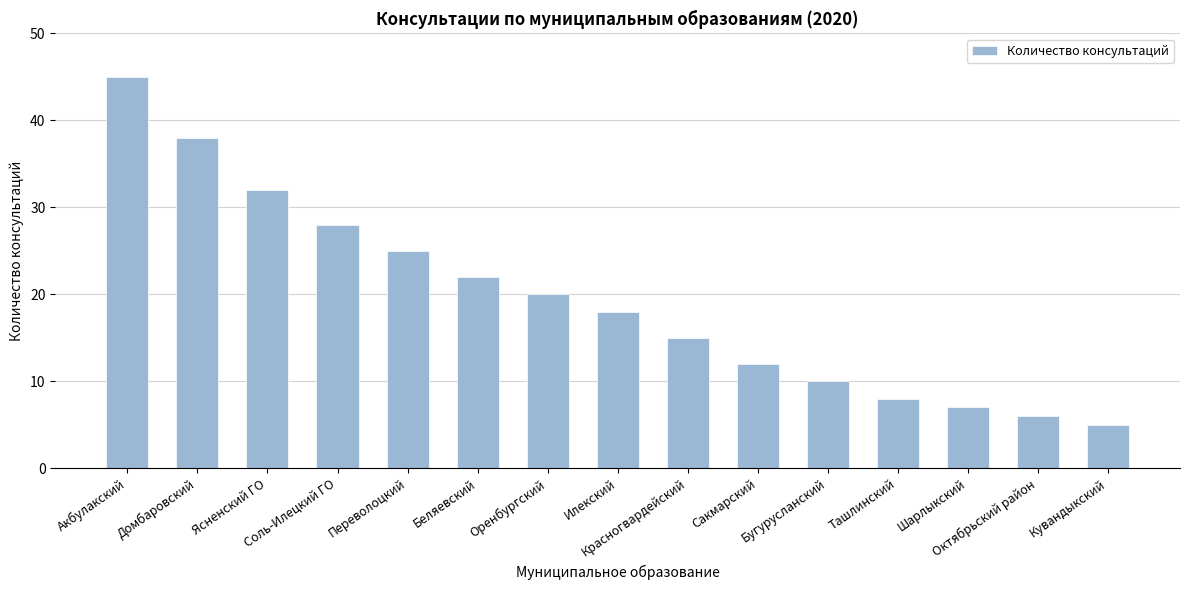

What is the average value?

19